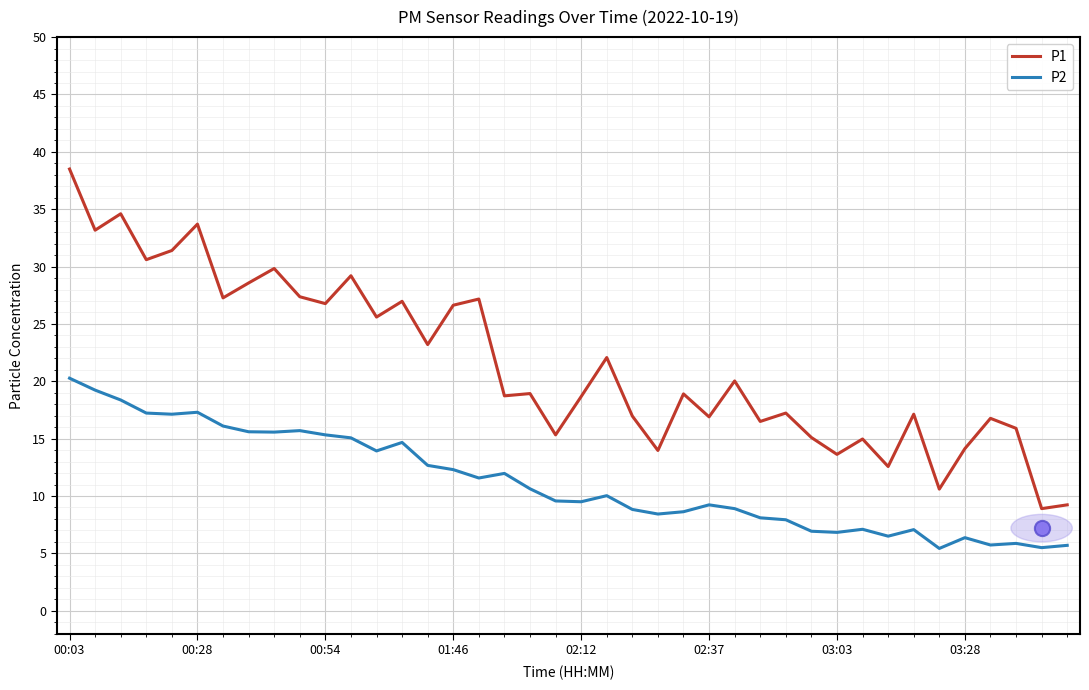

At which category is the sum across all series the highest?

00:03